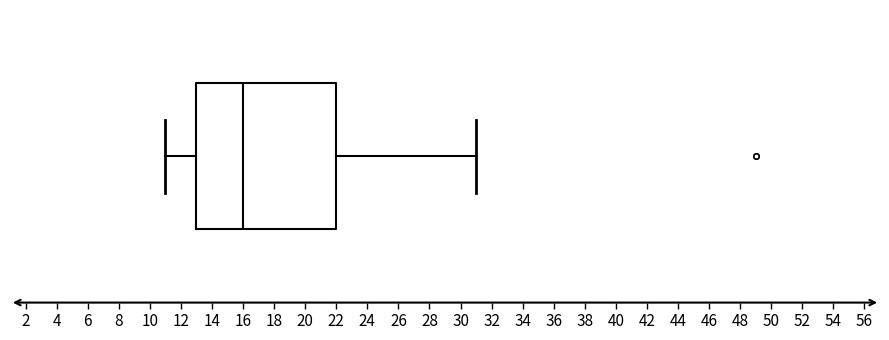

Read this box plot against the x-axis: the position of the median line, the range covered by the box, and the ends of both whiskers. The values are not printed on the chart, so give them approximately, as read against the axis.

median 16, box 13 to 22, whiskers 11 to 31